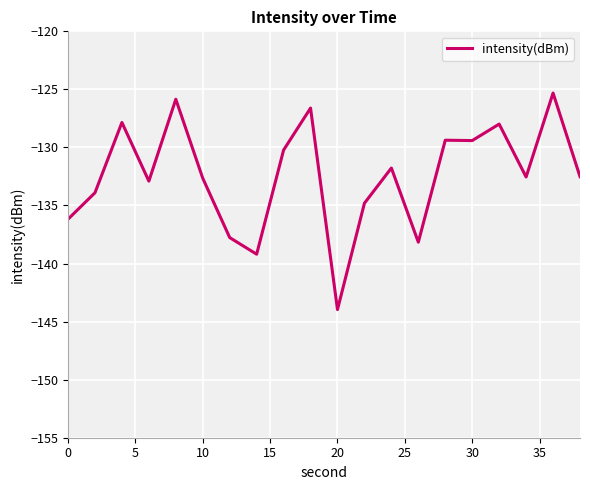

What is the difference between the maximum and minimum values?

18.6